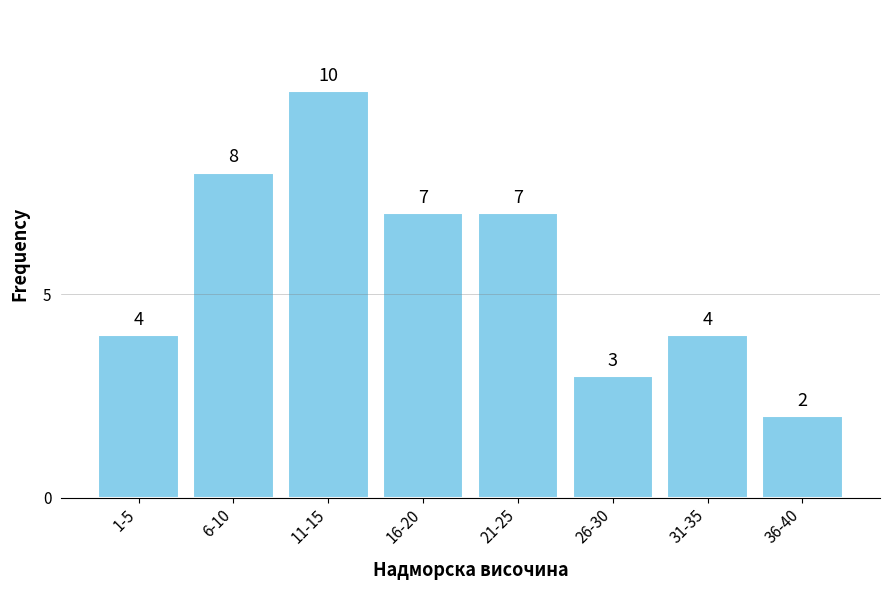

Reading left to right, what are all the values shown in this chart?

1-5=4	6-10=8	11-15=10	16-20=7	21-25=7	26-30=3	31-35=4	36-40=2